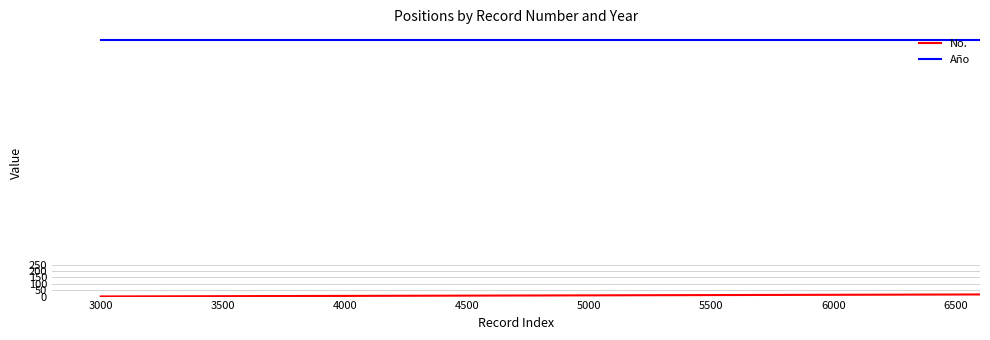

What is the greatest value displayed?

2017